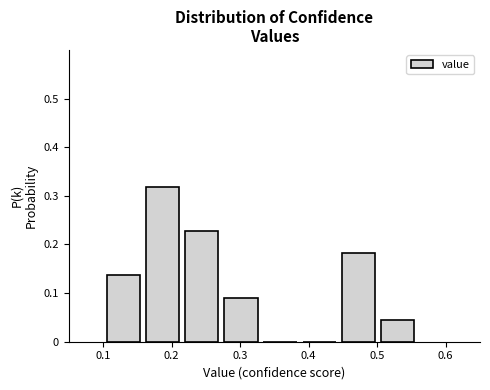

Reading left to right, list every bar in this chart as the range it spans on the x-axis followed by its height. Neither the bar edges nor the heights are printed on the chart, so give them approximately, as read against the axes.

0.10 to 0.16: 0.14
0.16 to 0.22: 0.32
0.22 to 0.27: 0.23
0.27 to 0.33: 0.09
0.33 to 0.39: 0
0.39 to 0.44: 0
0.44 to 0.50: 0.18
0.50 to 0.56: 0.05